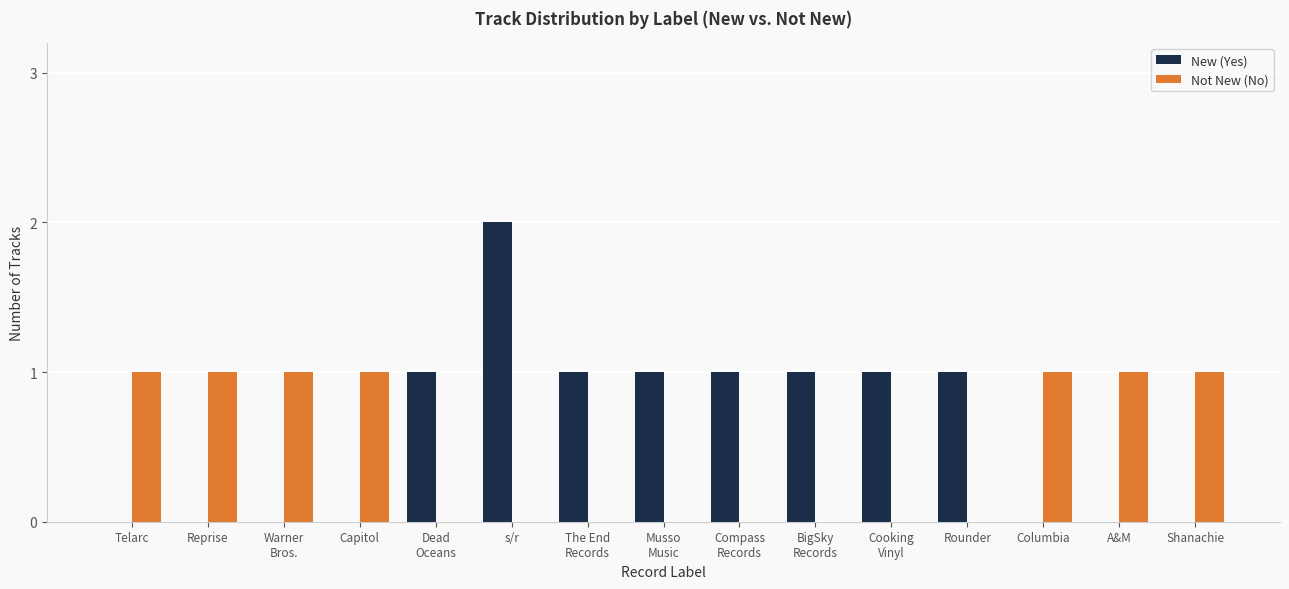

What is the sum of all Not New (No) values?

7